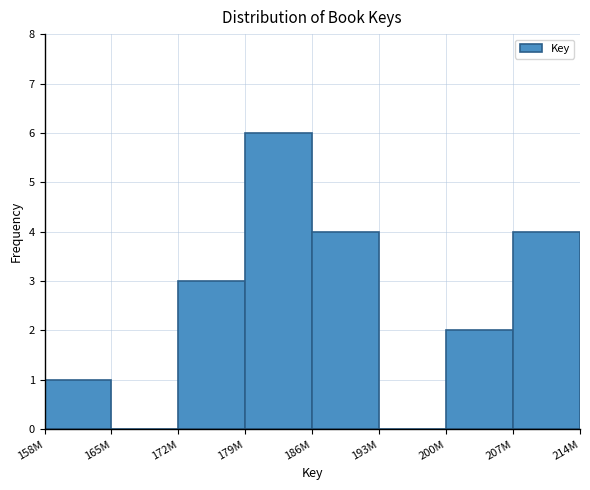

Reading left to right, what are all the values shown in this chart?

158M=1	165M=0	172M=3	179M=6	186M=4	193M=0	200M=2	207M=4